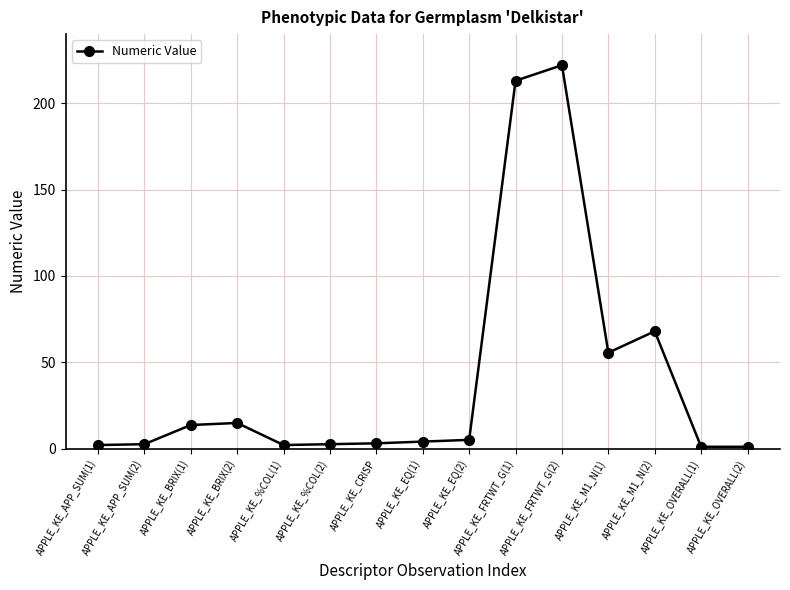

The value at APPLE_KE_EQ(1) is 4.0. True or false?

True